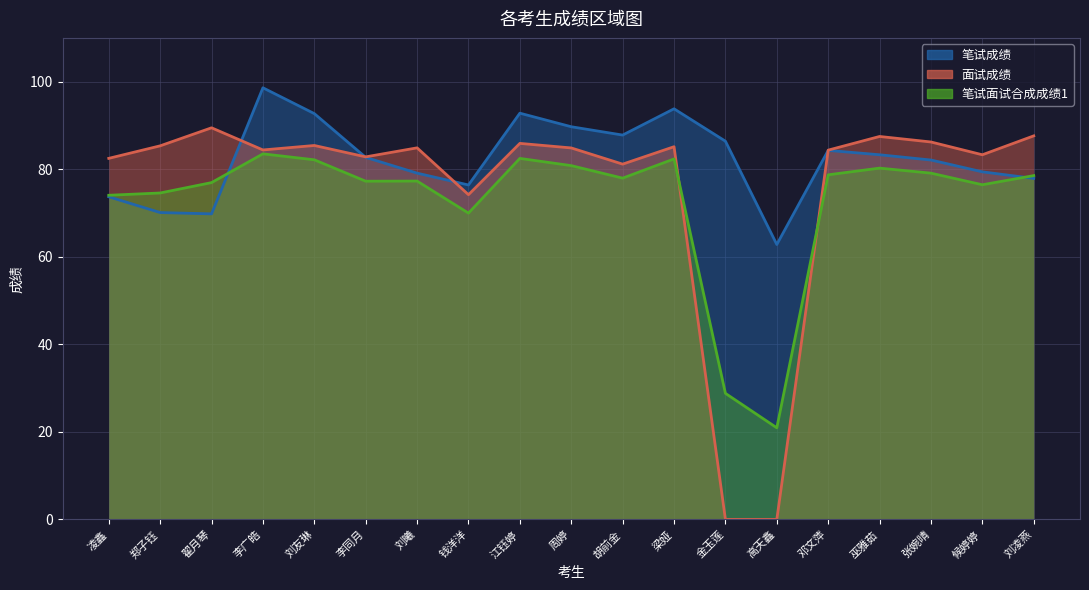

What is the value of the 面试成绩 point at the 6th from the left?

82.8